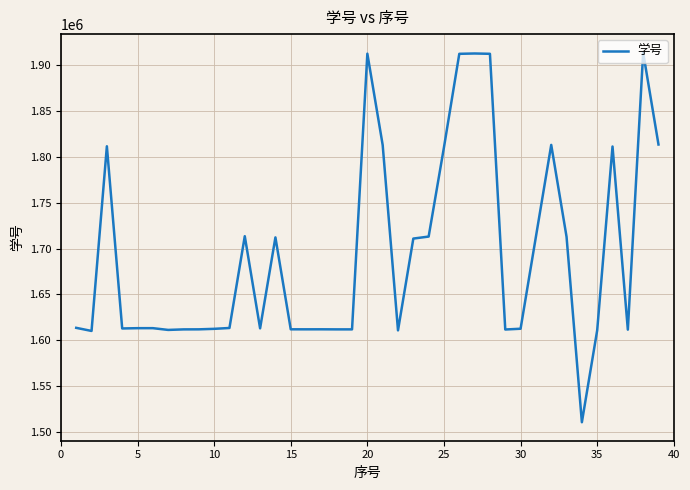

What is the maximum value shown in the chart?

1913246